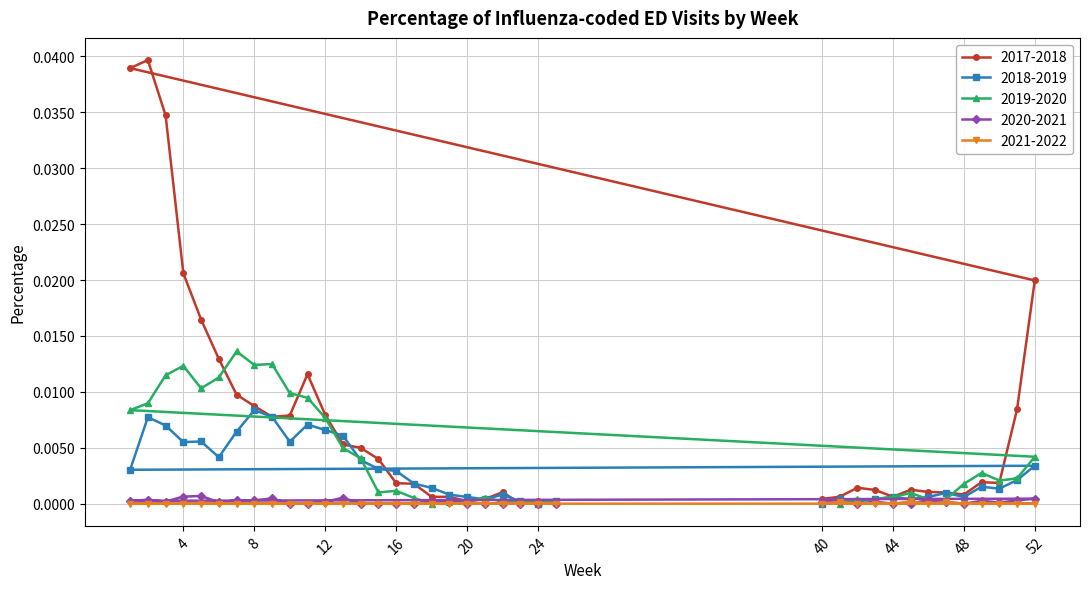

Reading left to right, what are all the values shown in this chart?

2017-2018: 40=0.0	41=0.0	42=0.0	43=0.0	44=0.0	45=0.0	46=0.0	47=0.0	48=0.0	49=0.0	50=0.0	51=0.0	52=0.0	1=0.0	2=0.0	3=0.0	4=0.0	5=0.0	6=0.0	7=0.0	8=0.0	9=0.0	10=0.0	11=0.0	12=0.0	13=0.0	14=0.0	15=0.0	16=0.0	17=0.0	18=0.0	19=0.0	20=0.0	21=0.0	22=0.0	23=0.0	24=0.0	25=0.0
2018-2019: 40=0.0	41=0.0	42=0.0	43=0.0	44=0.0	45=0.0	46=0.0	47=0.0	48=0.0	49=0.0	50=0.0	51=0.0	52=0.0	1=0.0	2=0.0	3=0.0	4=0.0	5=0.0	6=0.0	7=0.0	8=0.0	9=0.0	10=0.0	11=0.0	12=0.0	13=0.0	14=0.0	15=0.0	16=0.0	17=0.0	18=0.0	19=0.0	20=0.0	21=0.0	22=0.0	23=0.0	24=0.0	25=0.0
2019-2020: 40=0.0	41=0.0	42=0.0	43=0.0	44=0.0	45=0.0	46=0.0	47=0.0	48=0.0	49=0.0	50=0.0	51=0.0	52=0.0	1=0.0	2=0.0	3=0.0	4=0.0	5=0.0	6=0.0	7=0.0	8=0.0	9=0.0	10=0.0	11=0.0	12=0.0	13=0.0	14=0.0	15=0.0	16=0.0	17=0.0	18=0.0	19=0.0	20=0.0	21=0.0	22=0.0	23=0.0	24=0.0	25=0.0
2020-2021: 40=0.0	41=0.0	42=0.0	43=0.0	44=0.0	45=0.0	46=0.0	47=0.0	48=0.0	49=0.0	50=0.0	51=0.0	52=0.0	1=0.0	2=0.0	3=0.0	4=0.0	5=0.0	6=0.0	7=0.0	8=0.0	9=0.0	10=0.0	11=0.0	12=0.0	13=0.0	14=0.0	15=0.0	16=0.0	17=0.0	18=0.0	19=0.0	20=0.0	21=0.0	22=0.0	23=0.0	24=0.0	25=0.0
2021-2022: 40=0.0	41=0.0	42=0.0	43=0.0	44=0.0	45=0.0	46=0.0	47=0.0	48=0.0	49=0.0	50=0.0	51=0.0	52=0.0	1=0.0	2=0.0	3=0.0	4=0.0	5=0.0	6=0.0	7=0.0	8=0.0	9=0.0	10=0.0	11=0.0	12=0.0	13=0.0	14=0.0	15=0.0	16=0.0	17=0.0	18=0.0	19=0.0	20=0.0	21=0.0	22=0.0	23=0.0	24=0.0	25=0.0